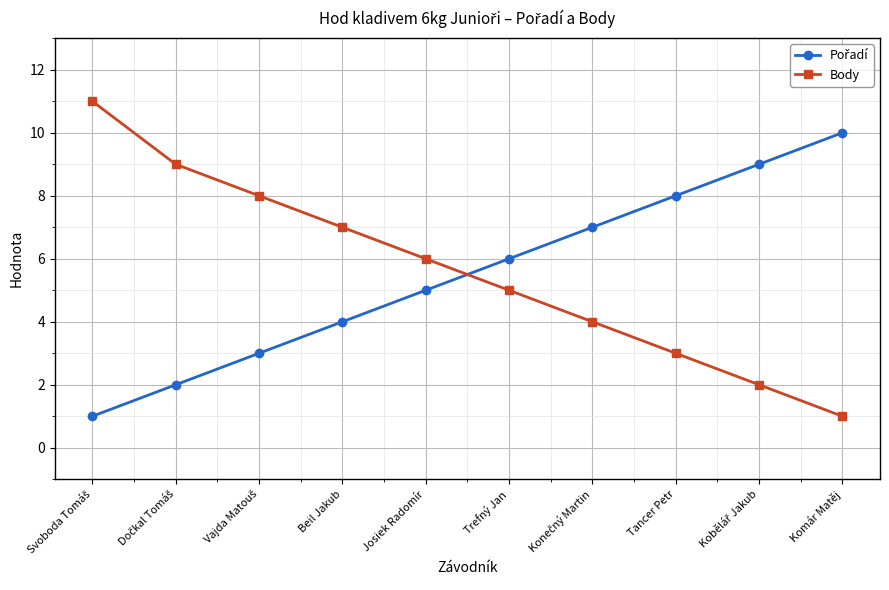

Does the chart display data point markers on the line(s)?

Yes